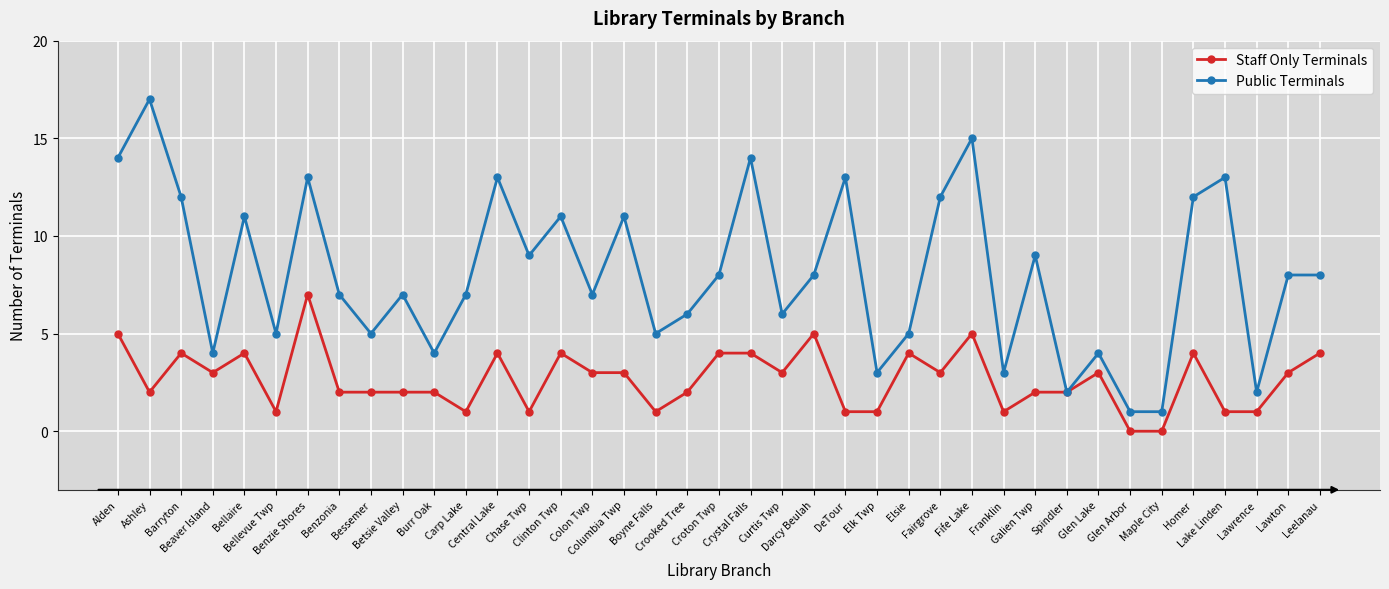

Is it true that Staff Only Terminals equals 2 at Galien Twp?

True